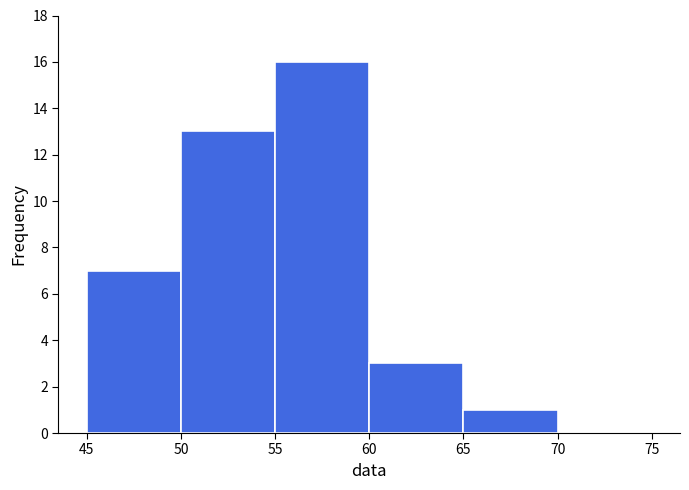

Reading left to right, transcribe this chart: for each bar, give the range it covers on the x-axis and its height. The values are not printed on the chart, so give them approximately, as read against the axis.

45 to 50: 7
50 to 55: 13
55 to 60: 16
60 to 65: 3
65 to 70: 1
70 to 75: 0